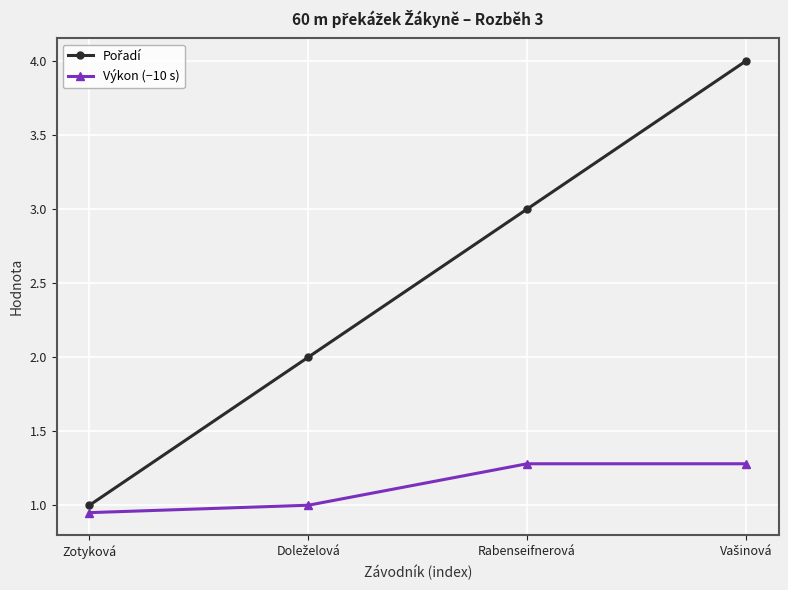

How many series are shown in this chart?

2